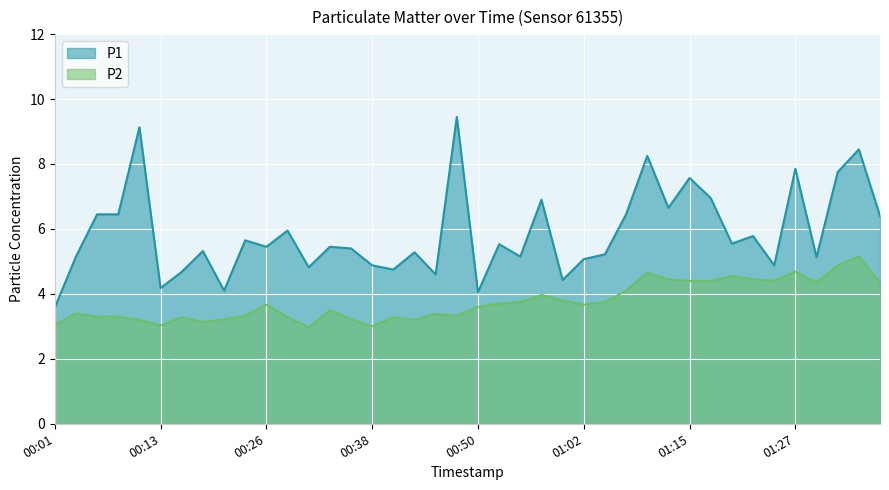

Rank the series by their maximum value, from highest to lowest.

P1, P2